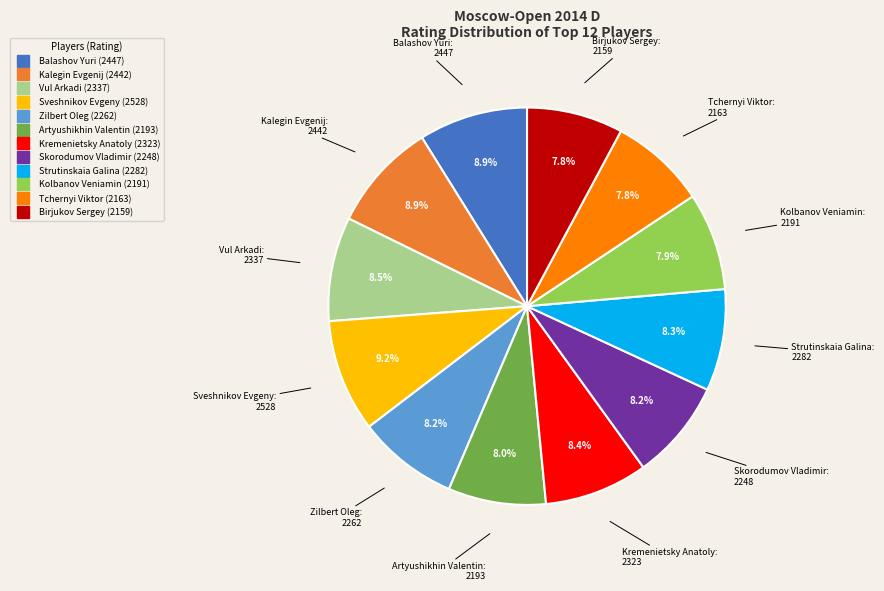

Is there any slice that represents more than half of the pie?

No